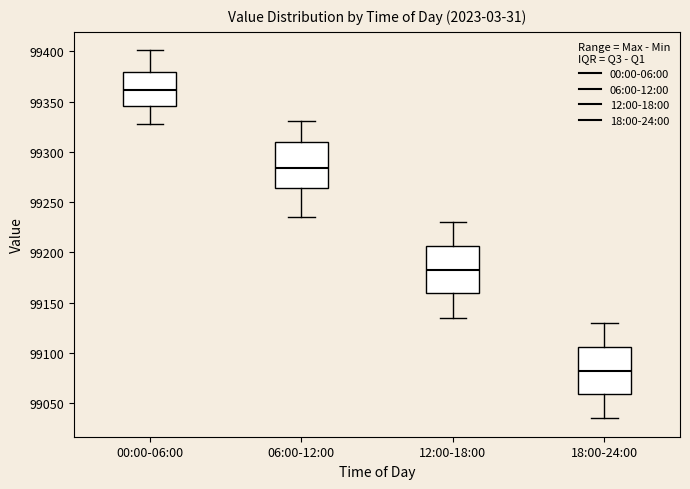

Reading left to right, read every box against the y-axis: the position of its median line, the range the box covers, and the ends of its whiskers. The values are not printed on the chart, so give them approximately, as read against the axis.

00:00-06:00: median 99360, box 99345 to 99380, whiskers 99330 to 99400
06:00-12:00: median 99285, box 99265 to 99310, whiskers 99235 to 99330
12:00-18:00: median 99185, box 99160 to 99205, whiskers 99135 to 99230
18:00-24:00: median 99085, box 99060 to 99105, whiskers 99035 to 99130